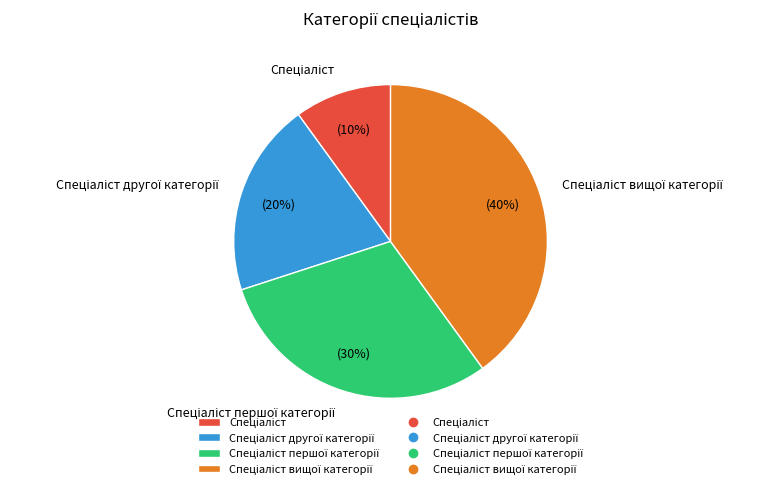

To the nearest percent, what is the difference between the largest and smallest slice percentages?

30%